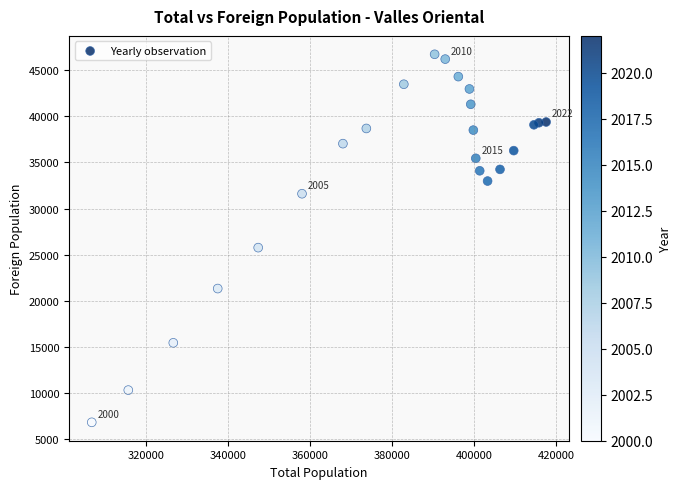

What Y value in the scatter plot is closest to 26768?

25756